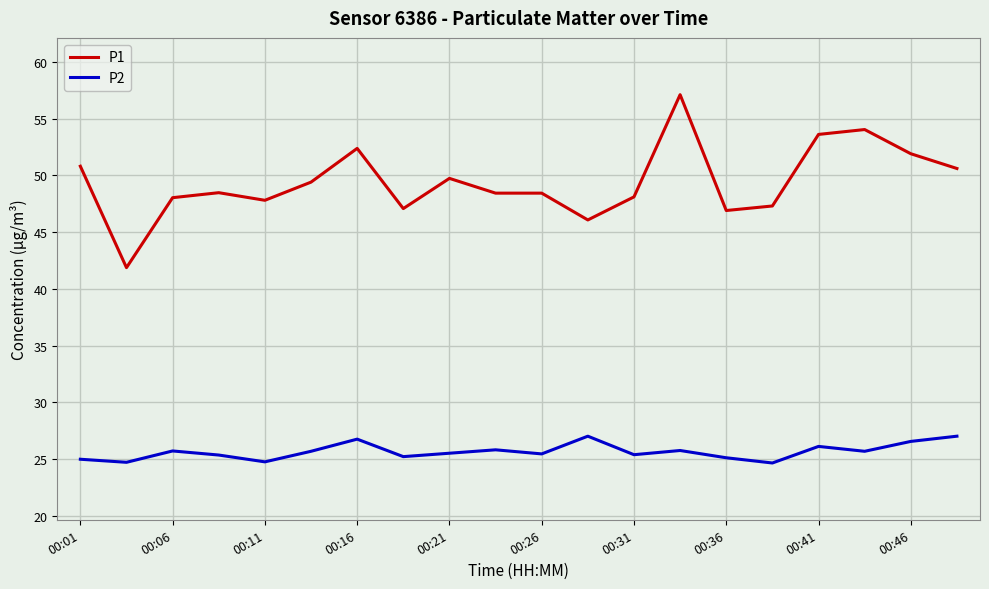

True or false: P2 and P1 intersect in this chart.

False